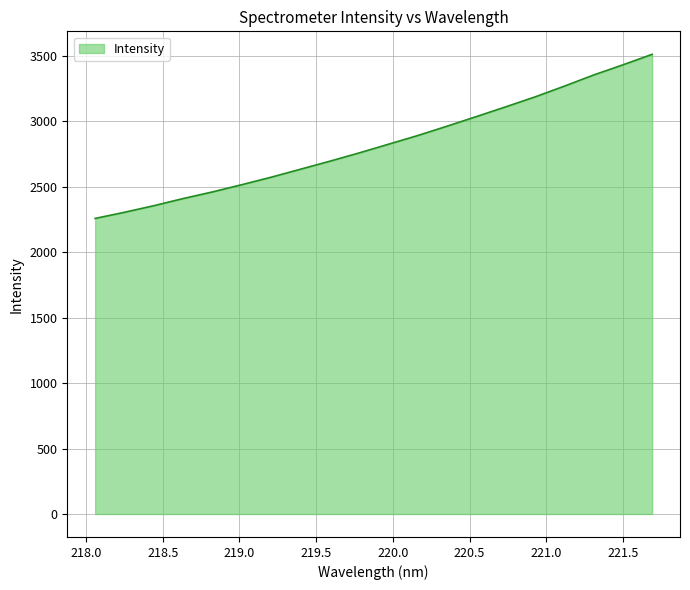

What is the smallest value displayed?

2256.8